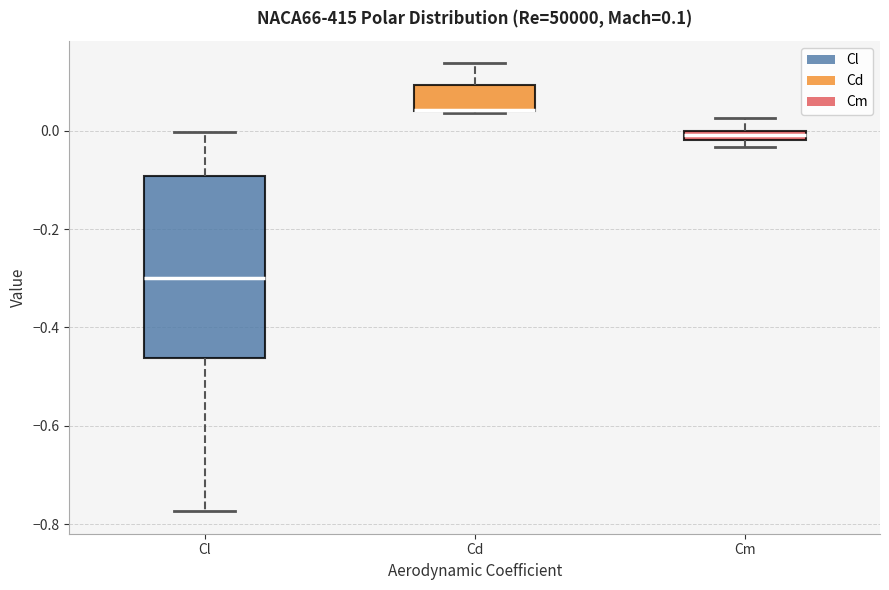

Which box is the tallest, from its lower edge to its upper edge?

Cl